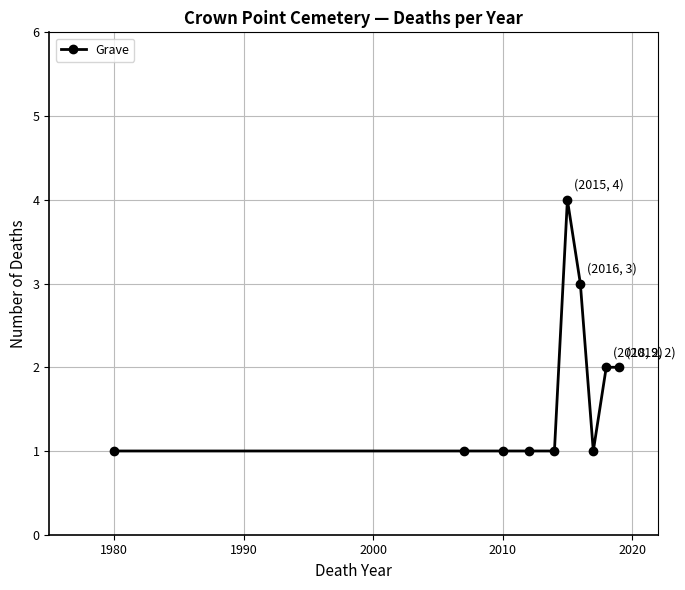

What is the value of the 7th point from the left?

3